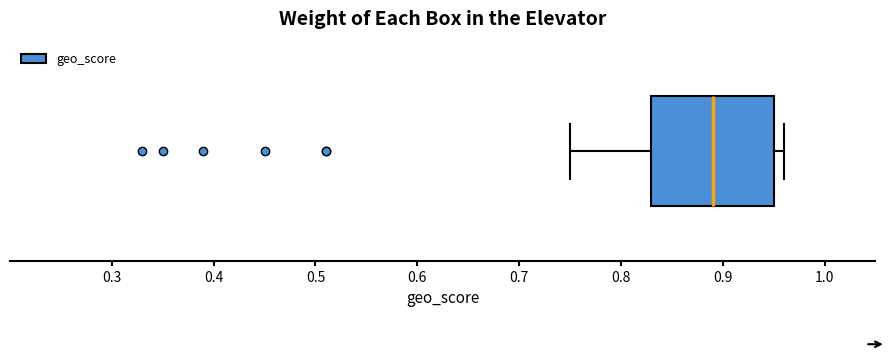

Transcribe this box plot: give where the median line is, the range the box spans, and where the two whiskers end, as read against the x-axis. The values are not printed on the chart, so give them approximately, as read against the axis.

median 0.89, box 0.83 to 0.95, whiskers 0.75 to 0.96